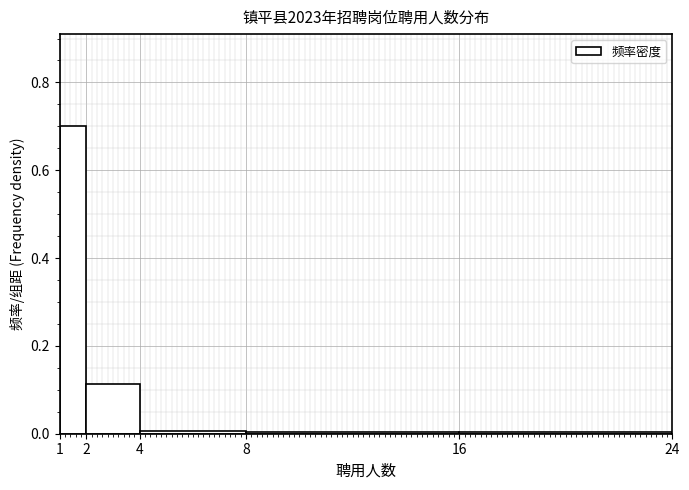

What is the height of the bar covering 1 to 2 on the x-axis? The values are not printed on the chart, so give them approximately, as read against the axis.

0.70